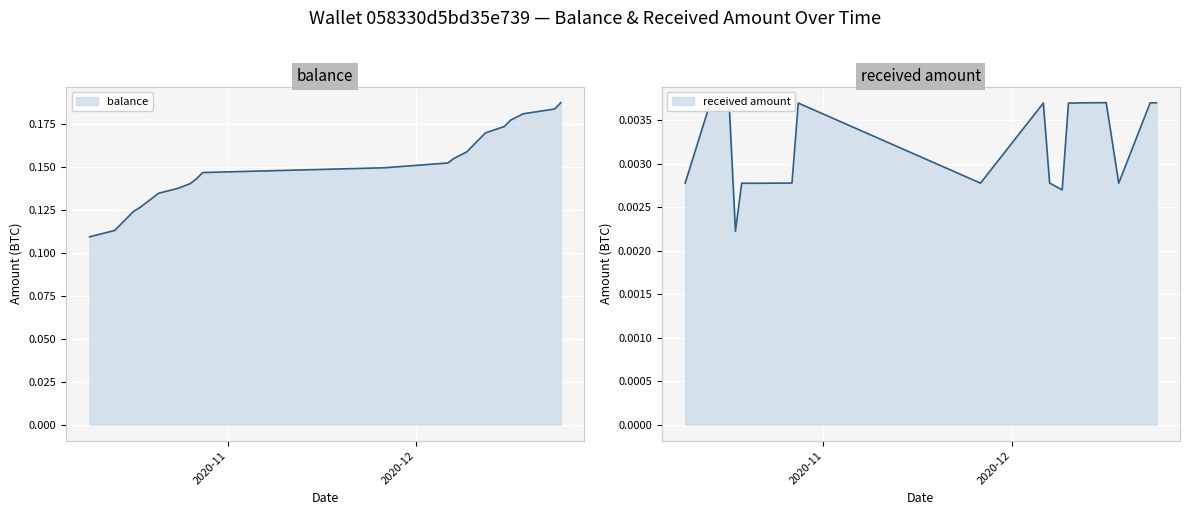

Is it true that received amount equals 0.0 at 2020-12-10?

False